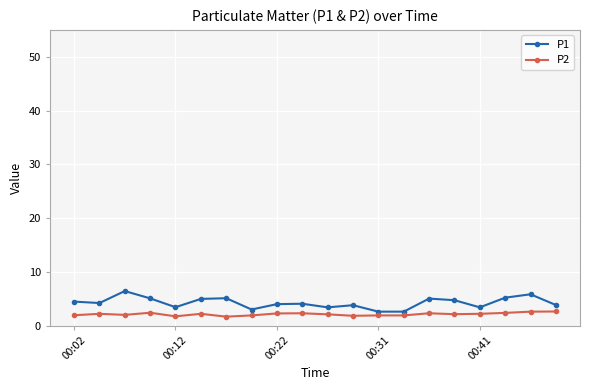

Rank the series by their maximum value, from highest to lowest.

P1, P2